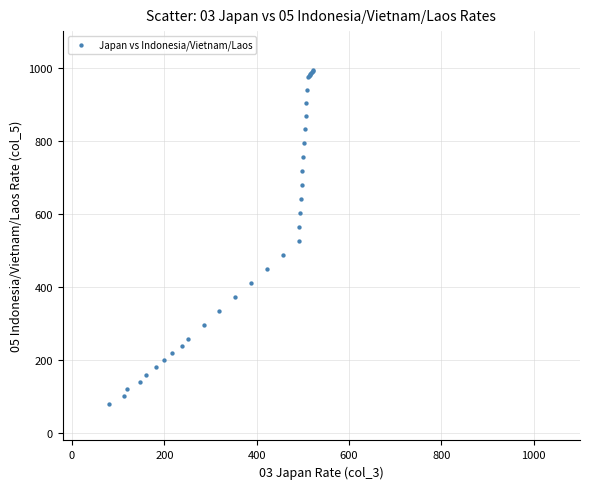

What Y value in the scatter plot is closest to 537?

525.1